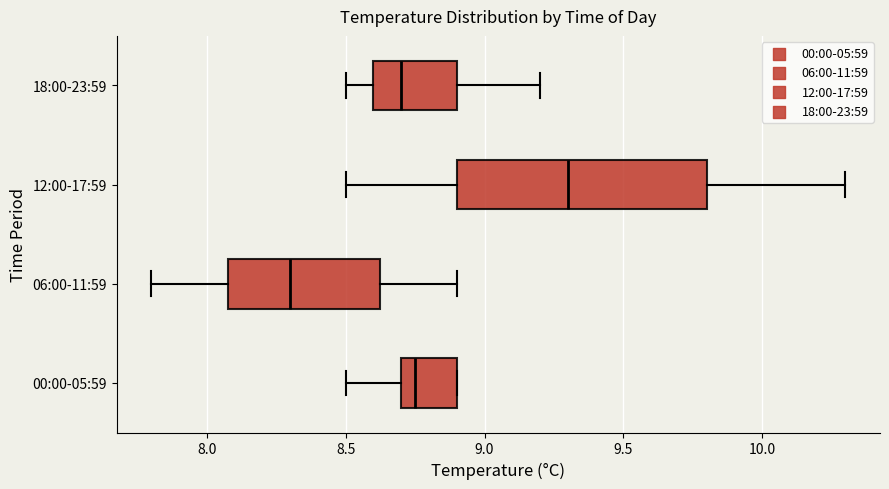

Where does the median line of the box for 00:00-05:59 sit on the x-axis? The values are not printed on the chart, so give them approximately, as read against the axis.

8.75